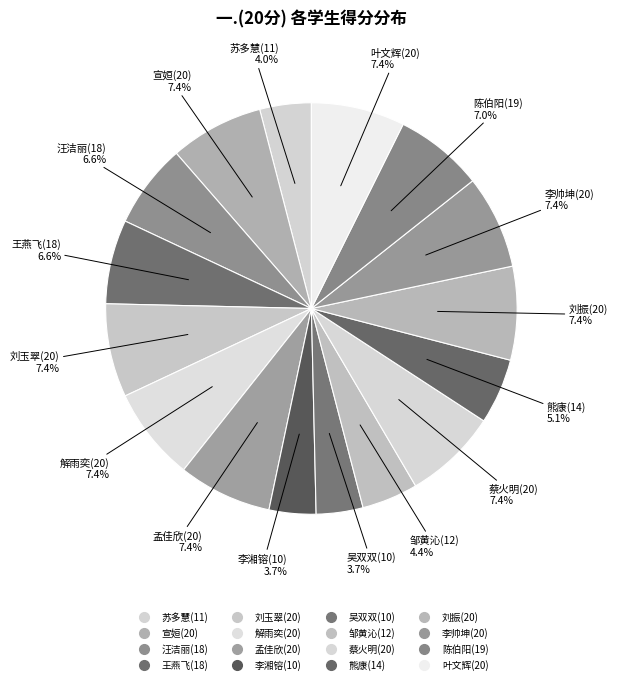

Which slice is the smallest?

李湘镕(10)